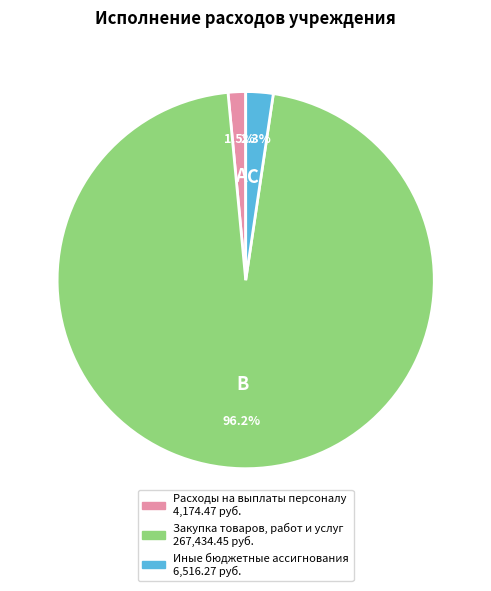

Do Закупка товаров, работ и услуг and Иные бюджетные ассигнования together represent more than half of the pie?

Yes